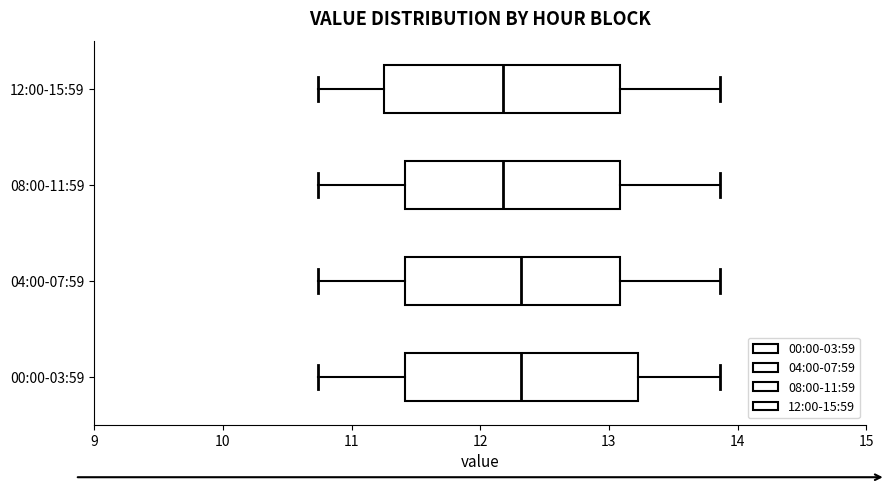

Reading bottom to top, read every box against the x-axis: the position of its median line, the range the box covers, and the ends of its whiskers. The values are not printed on the chart, so give them approximately, as read against the axis.

00:00-03:59: median 12.3, box 11.4 to 13.2, whiskers 10.7 to 13.9
04:00-07:59: median 12.3, box 11.4 to 13.1, whiskers 10.7 to 13.9
08:00-11:59: median 12.2, box 11.4 to 13.1, whiskers 10.7 to 13.9
12:00-15:59: median 12.2, box 11.3 to 13.1, whiskers 10.7 to 13.9